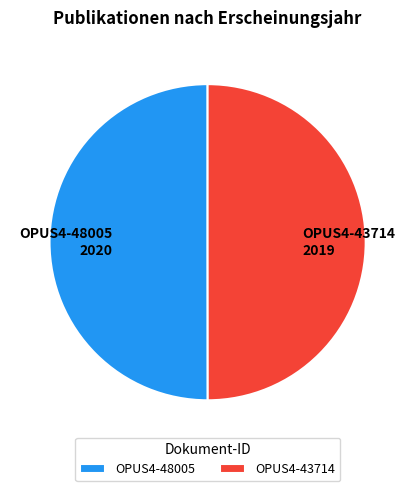

Do OPUS4-48005 and OPUS4-43714 together represent more than half of the pie?

Yes